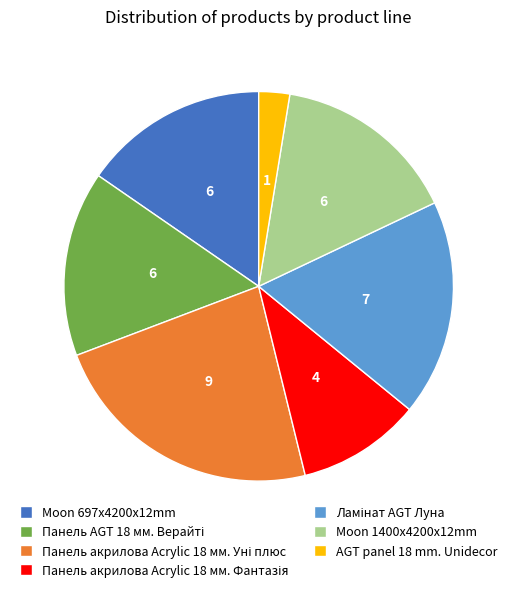

Is the sum of Moon 1400x4200x12mm and Moon 697x4200x12mm greater than half?

No